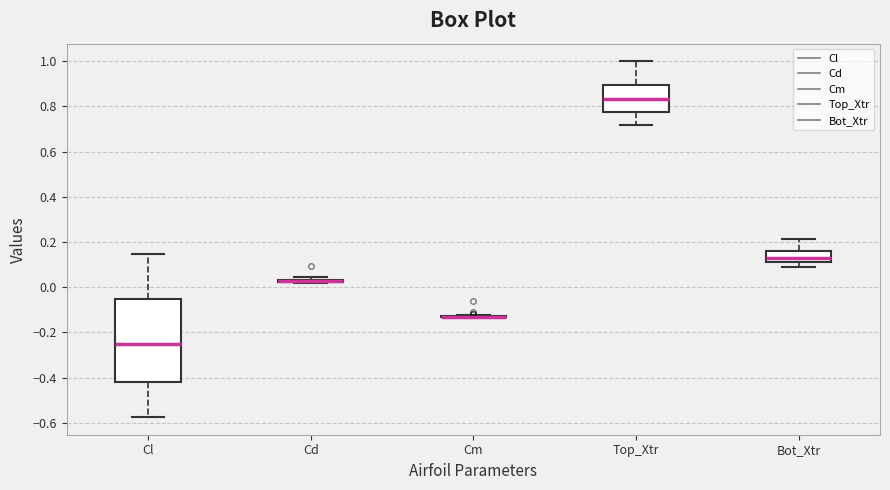

Reading left to right, transcribe this box plot: for each box, give where its median line is, the range the box spans, and where its two whiskers end, as read against the y-axis. The values are not printed on the chart, so give them approximately, as read against the axis.

Cl: median -0.26, box -0.42 to -0.06, whiskers -0.58 to 0.14
Cd: box collapsed to a line at 0.02, whiskers 0.02 to 0.04
Cm: box collapsed to a line at -0.14, whiskers -0.14 to -0.12
Top_Xtr: median 0.84, box 0.78 to 0.90, whiskers 0.72 to 1.00
Bot_Xtr: median 0.14, box 0.12 to 0.16, whiskers 0.10 to 0.22